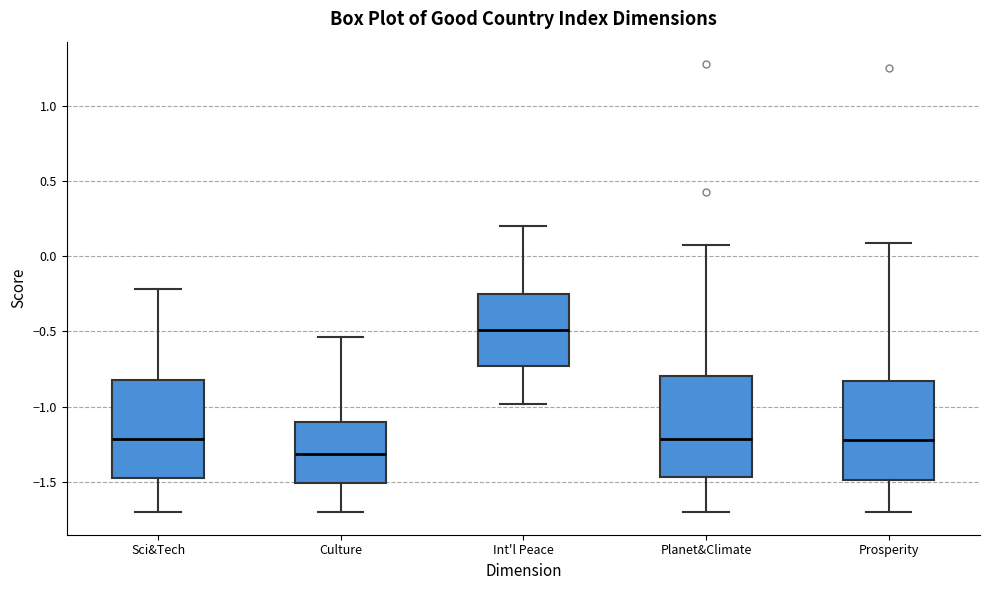

Where does the upper whisker of the box for Prosperity end on the y-axis? The values are not printed on the chart, so give them approximately, as read against the axis.

0.10